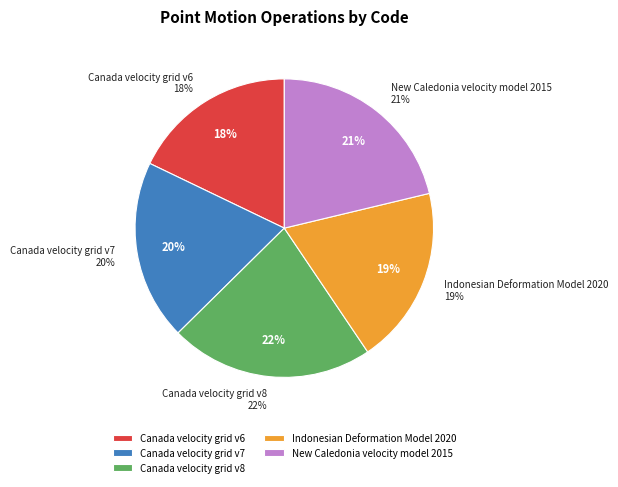

Combined, what portion of the pie is New Caledonia velocity model 2015 and Canada velocity grid v7?

40.8%